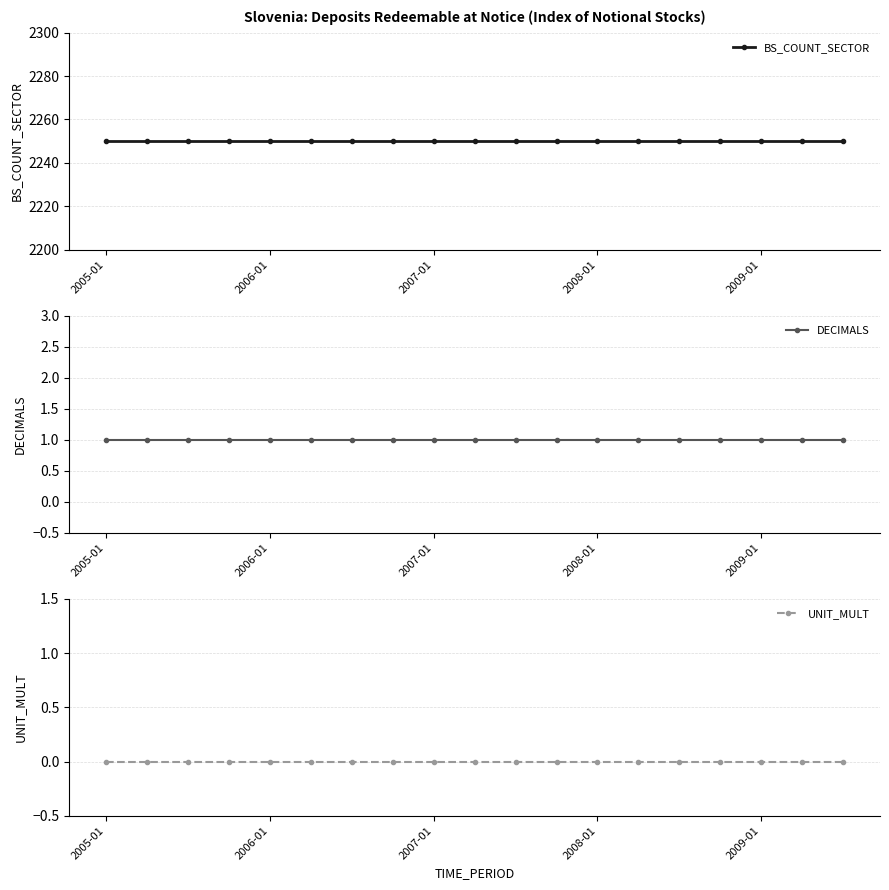

Reading left to right, extract all data points from this chart.

BS_COUNT_SECTOR: 2250	2250	2250	2250	2250	2250	2250	2250	2250	2250	2250	2250	2250	2250	2250	2250	2250	2250	2250
DECIMALS: 1	1	1	1	1	1	1	1	1	1	1	1	1	1	1	1	1	1	1
UNIT_MULT: 0	0	0	0	0	0	0	0	0	0	0	0	0	0	0	0	0	0	0